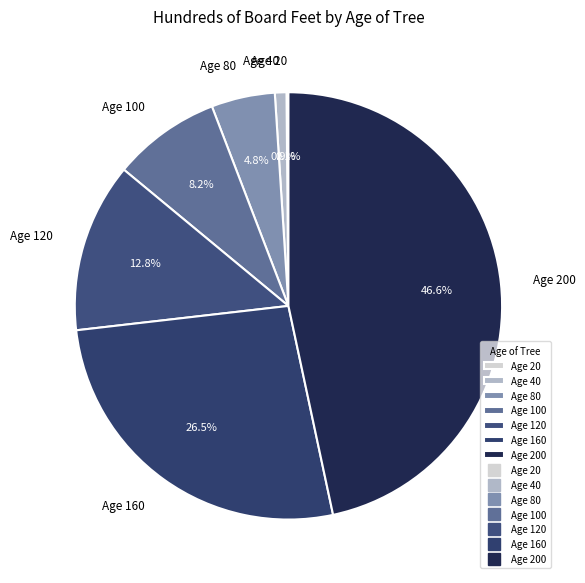

To the nearest percent, what is the difference between the largest and smallest slice percentages?

47%